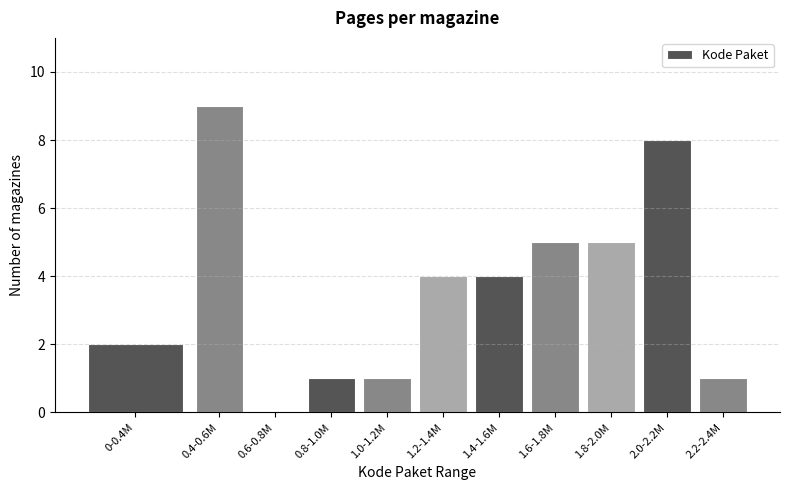

Reading left to right, transcribe all the data shown in this chart.

0-0.4M=2	0.4-0.6M=9	0.6-0.8M=0	0.8-1.0M=1	1.0-1.2M=1	1.2-1.4M=4	1.4-1.6M=4	1.6-1.8M=5	1.8-2.0M=5	2.0-2.2M=8	2.2-2.4M=1